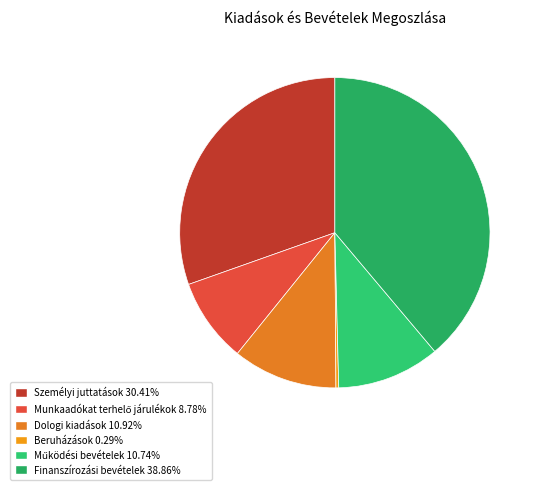

Does any single category account for the majority?

No